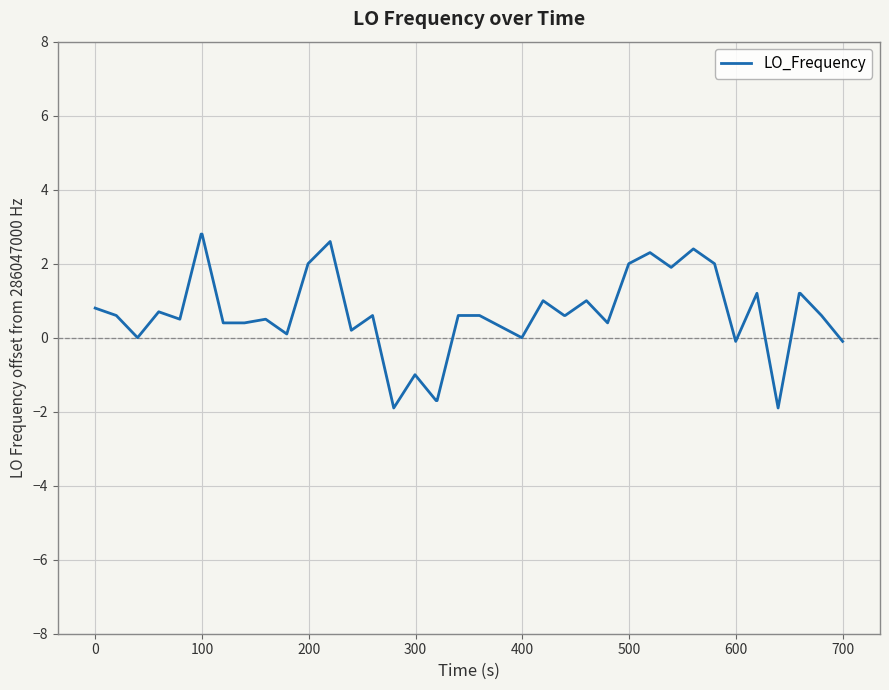

What is the difference between the maximum and minimum values?

4.7